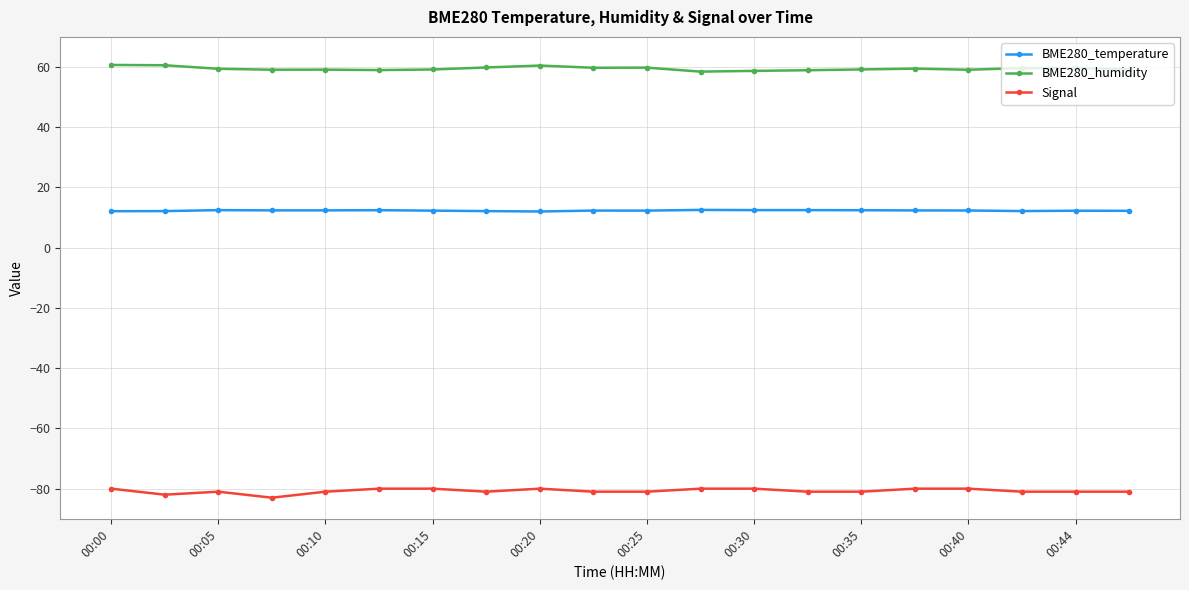

At how many categories does at least one series exceed 27?

20